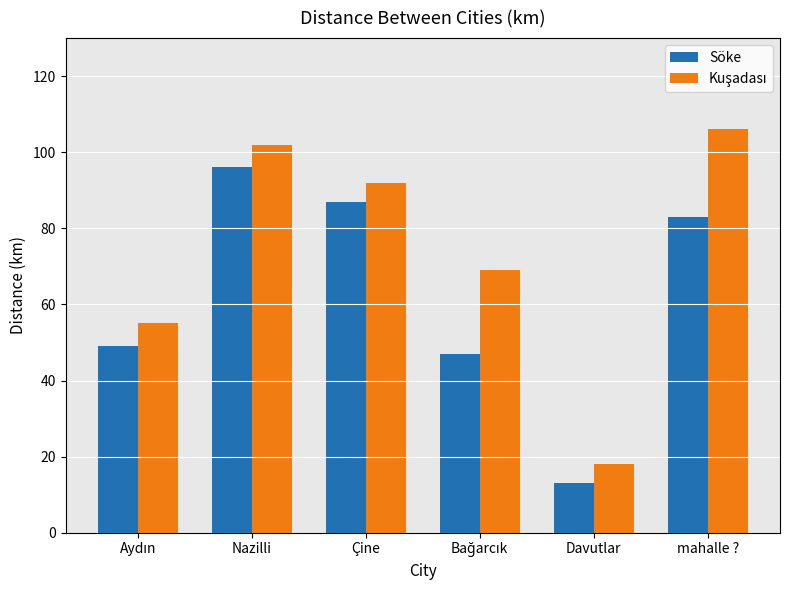

What is the spread (max minus min) of values at Çine?

5